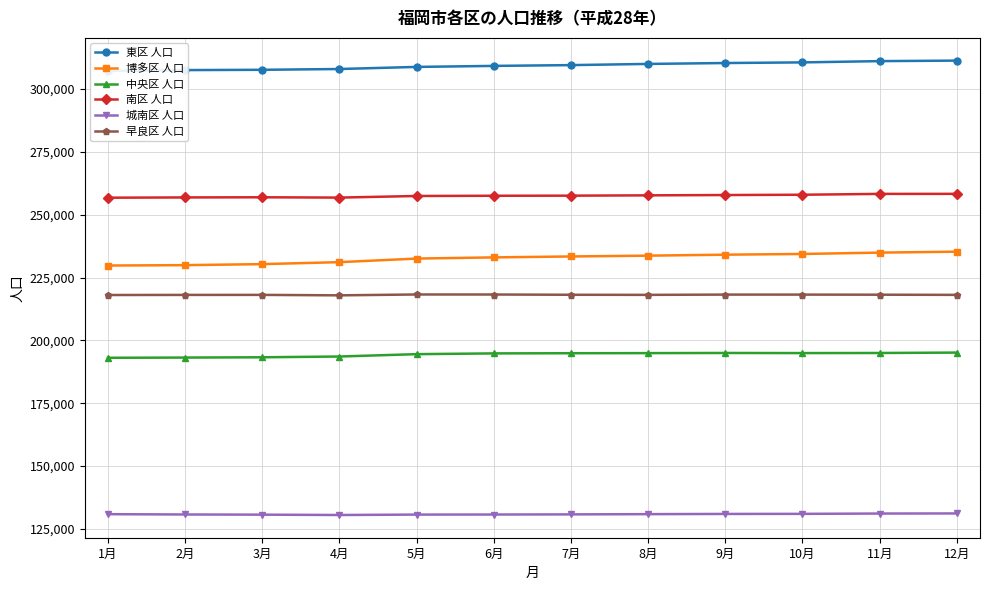

Rank the categories by 早良区 人口 value from highest to lowest.

5月, 6月, 9月, 10月, 11月, 7月, 8月, 3月, 12月, 2月, 1月, 4月